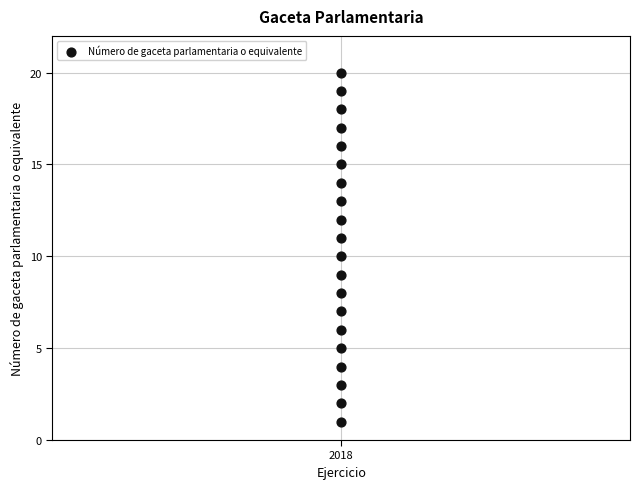

What is the range of Y values (max minus min)?

19